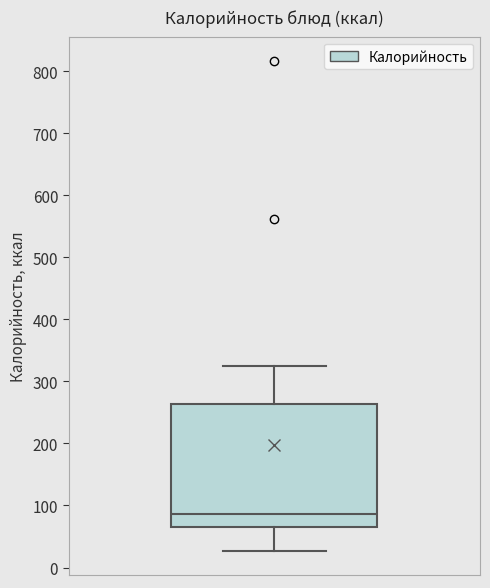

Transcribe this box plot: give where the median line is, the range the box spans, and where the two whiskers end, as read against the y-axis. The values are not printed on the chart, so give them approximately, as read against the axis.

median 90, box 70 to 260, whiskers 30 to 330